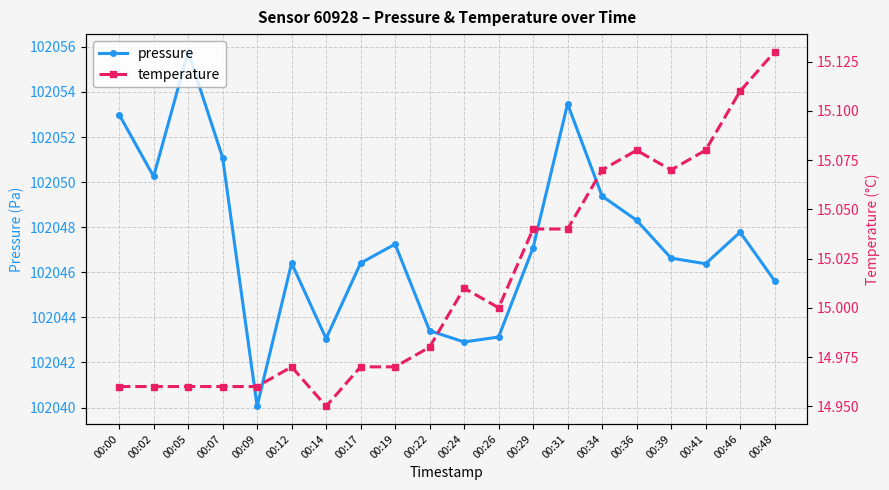

True or false: temperature and pressure intersect in this chart.

False